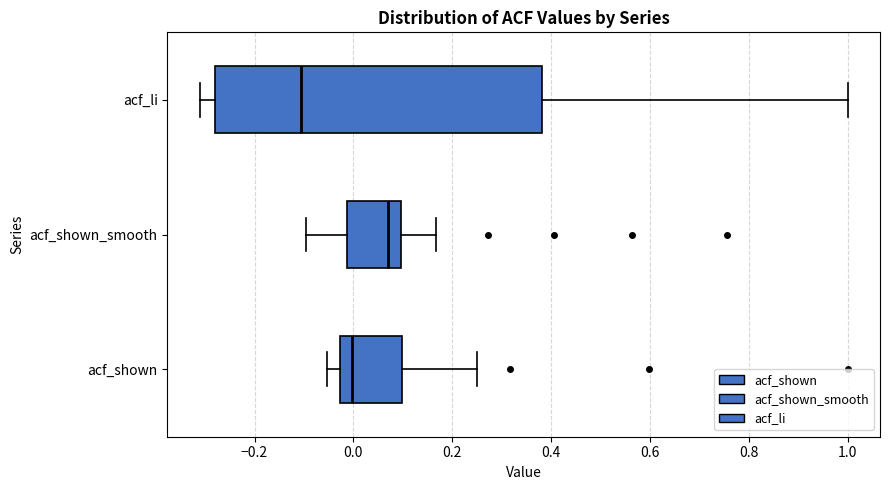

Comparing the boxes themselves (not the whiskers), which one is the widest?

acf_li